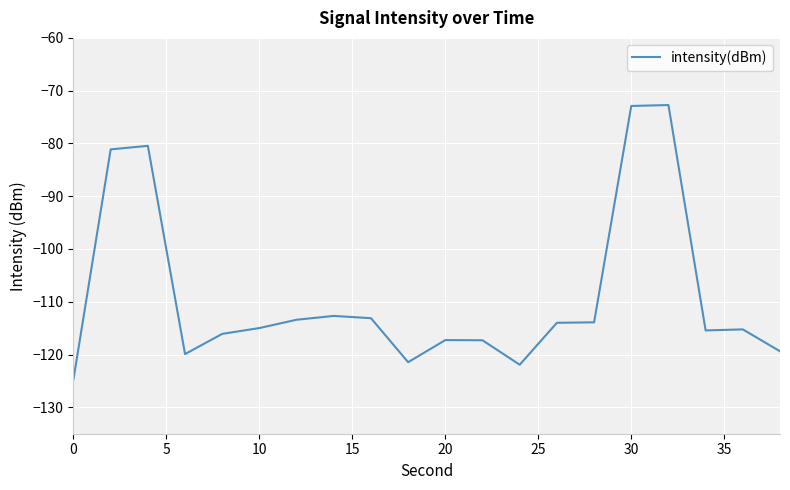

What is the difference between the maximum and minimum values?

51.9